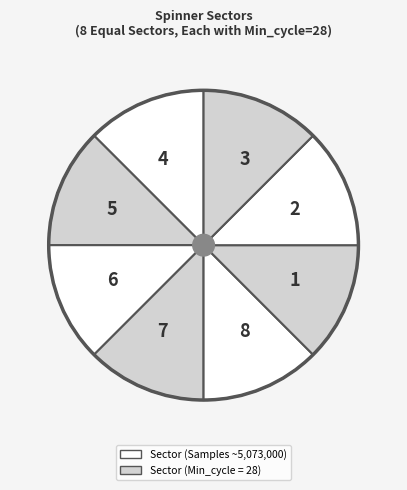

Does 1 represent more than half of the total?

No